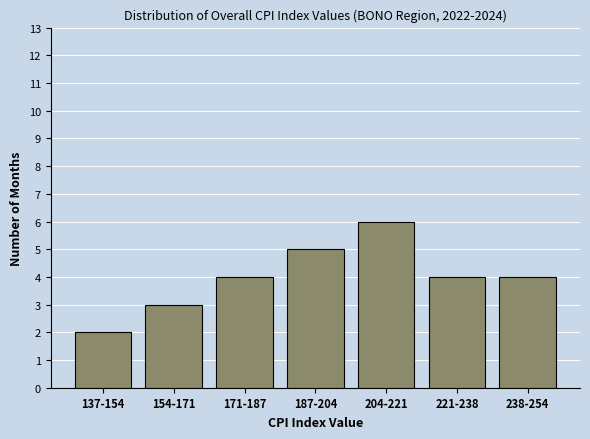

Reading right to left, what are all the values shown in this chart?

4	4	6	5	4	3	2